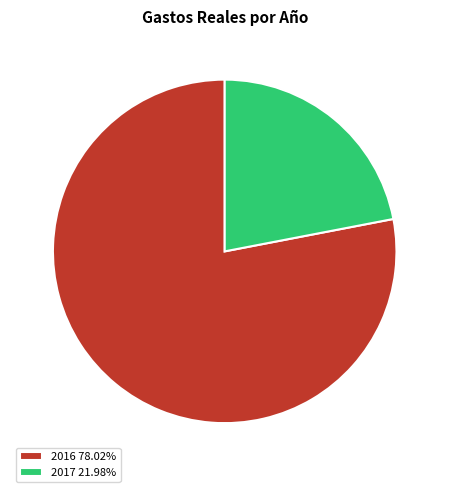

Approximately how many times larger is the value at 2017 21.98% compared to 2016 78.02%?

0.3